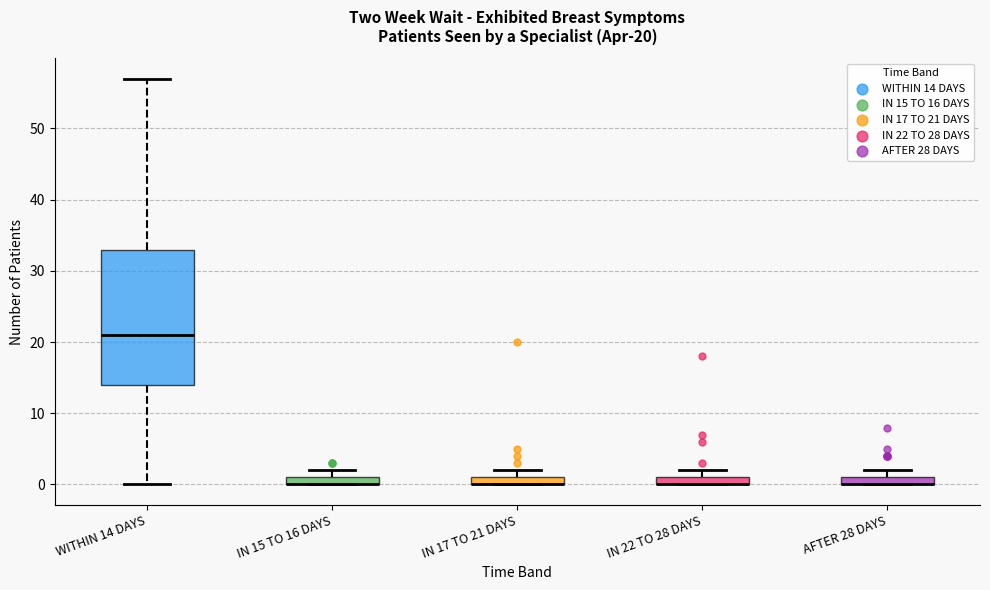

Which box is the tallest, from its lower edge to its upper edge?

WITHIN 14 DAYS